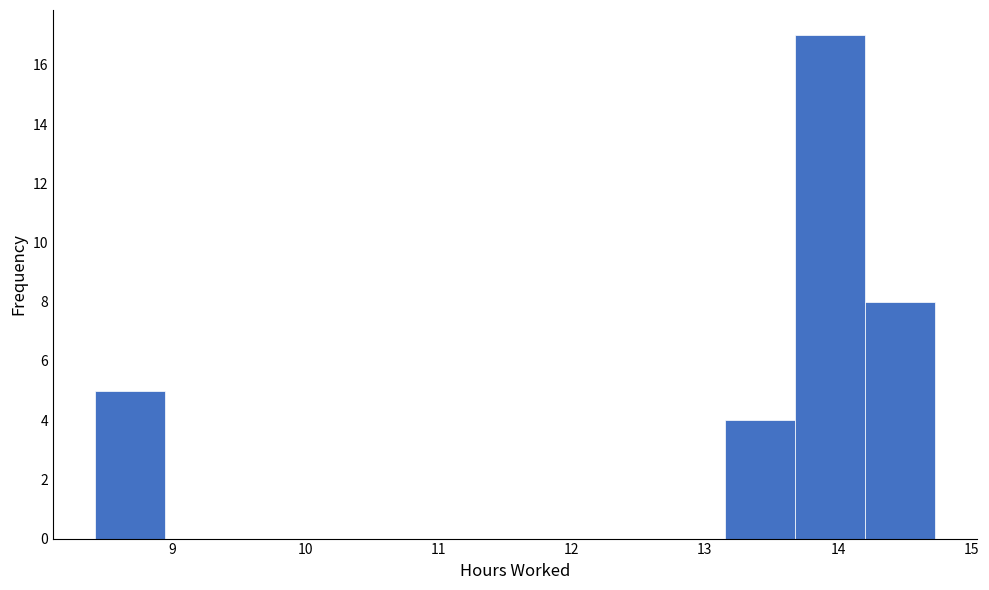

What is the height of the bar covering 14.2 to 14.7 on the x-axis? Neither the bar edges nor the heights are printed on the chart, so give them approximately, as read against the axes.

8